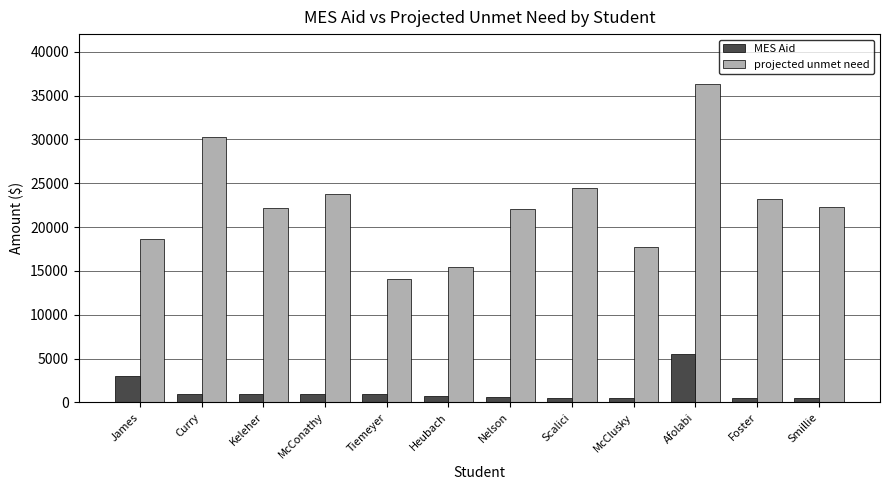

What is the difference between the maximum and minimum values in the MES Aid series?

5000